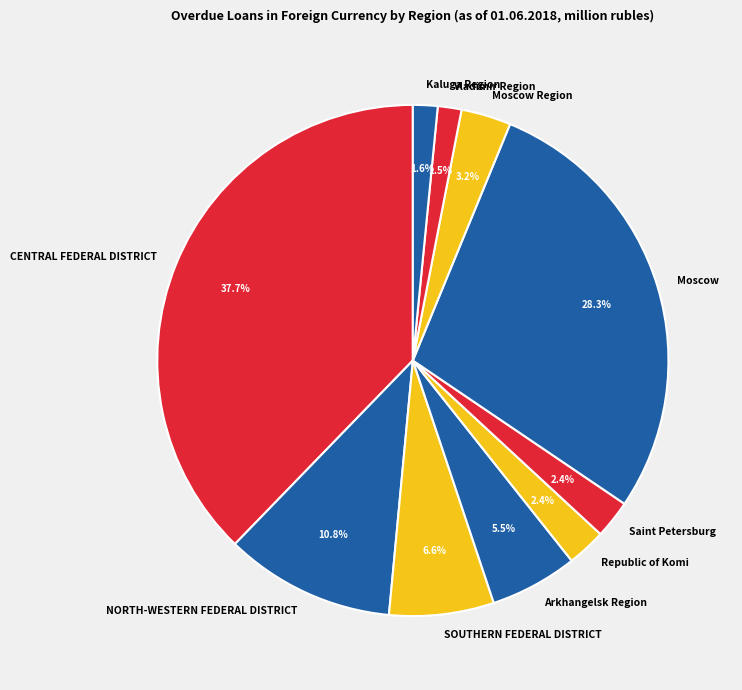

How many slices are in this pie chart?

10